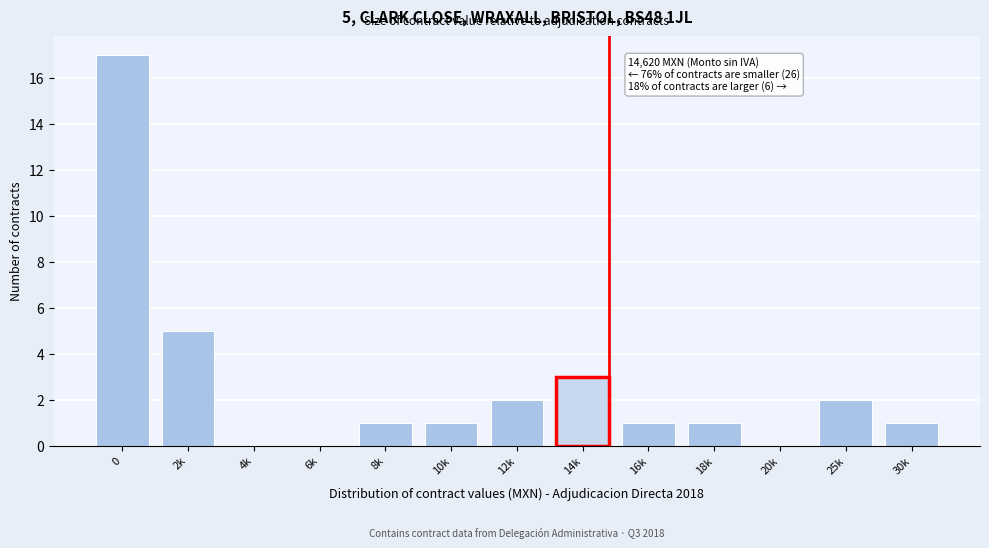

Reading left to right, what are all the values shown in this chart?

0=17	2k=5	4k=0	6k=0	8k=1	10k=1	12k=2	14k=3	16k=1	18k=1	20k=0	25k=2	30k=1